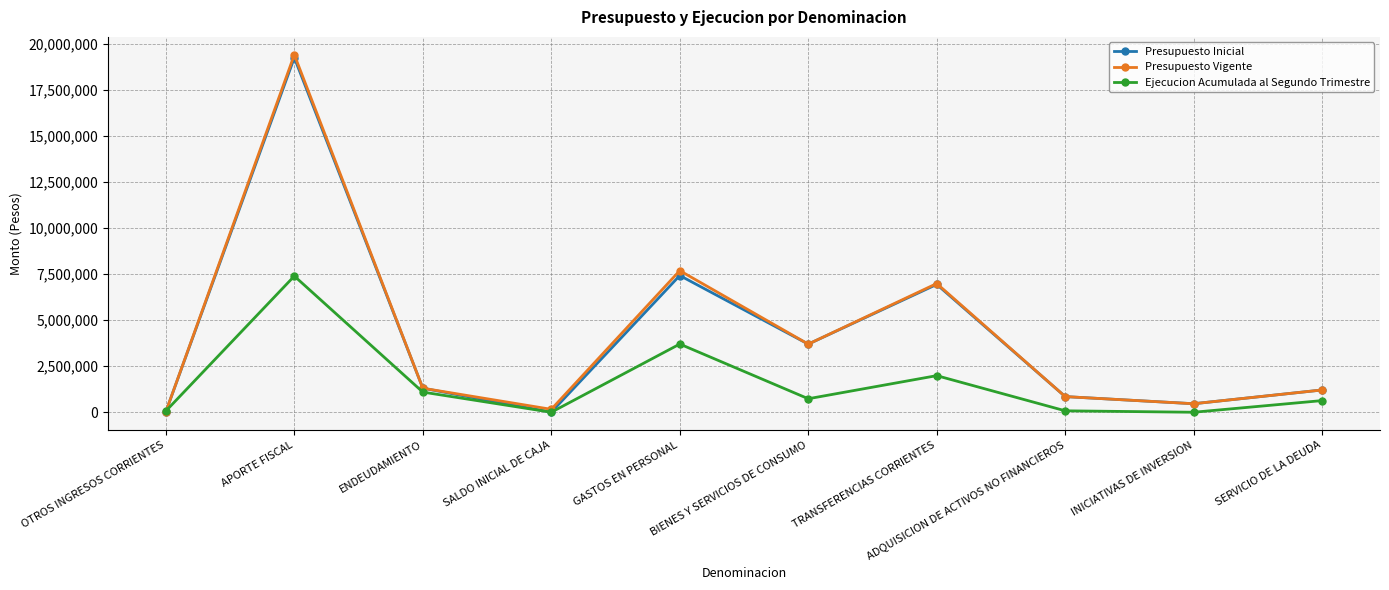

Is it true that Presupuesto Inicial equals 19255110 at APORTE FISCAL?

True